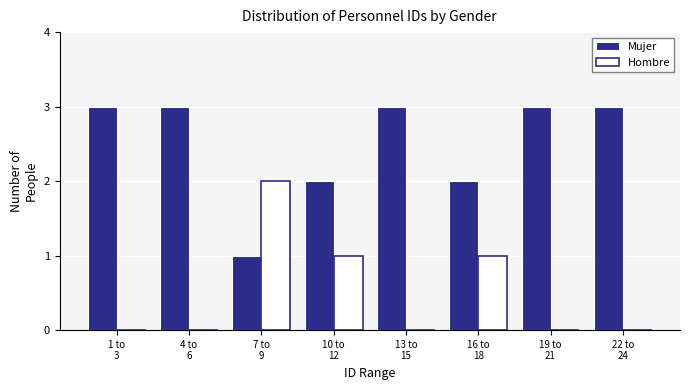

Which series has the largest total across all categories?

Mujer